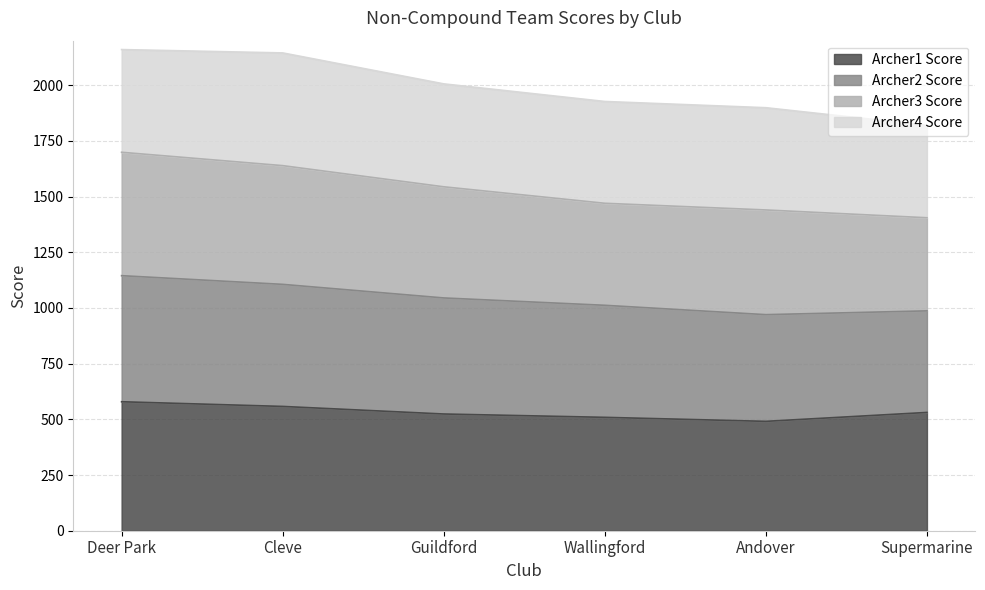

What is the average value of the Team Score series?

1993